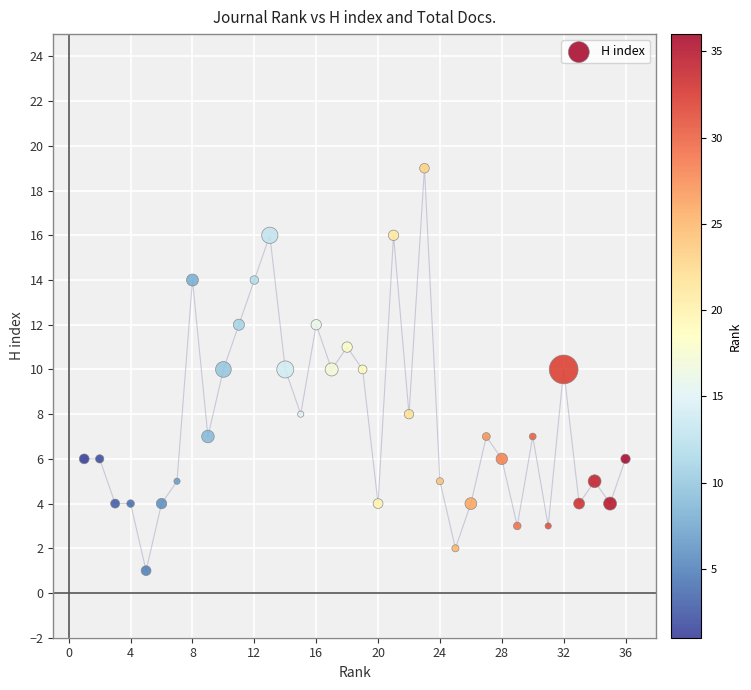

What is the range of Y values (max minus min)?

18